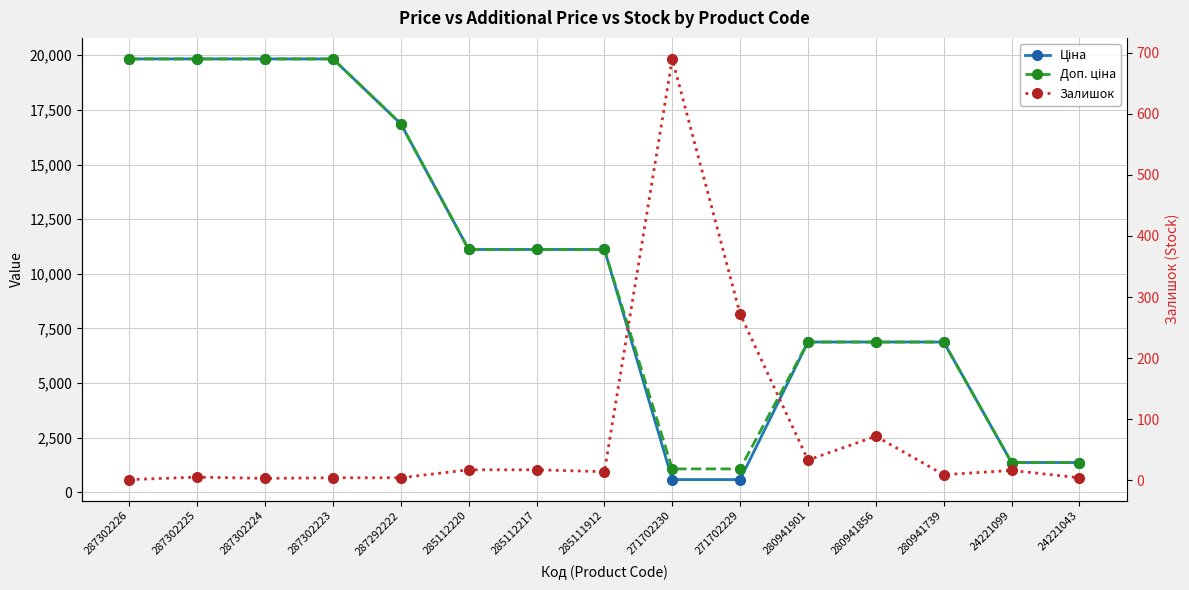

Which category has the lowest value in the Залишок series?

287302226